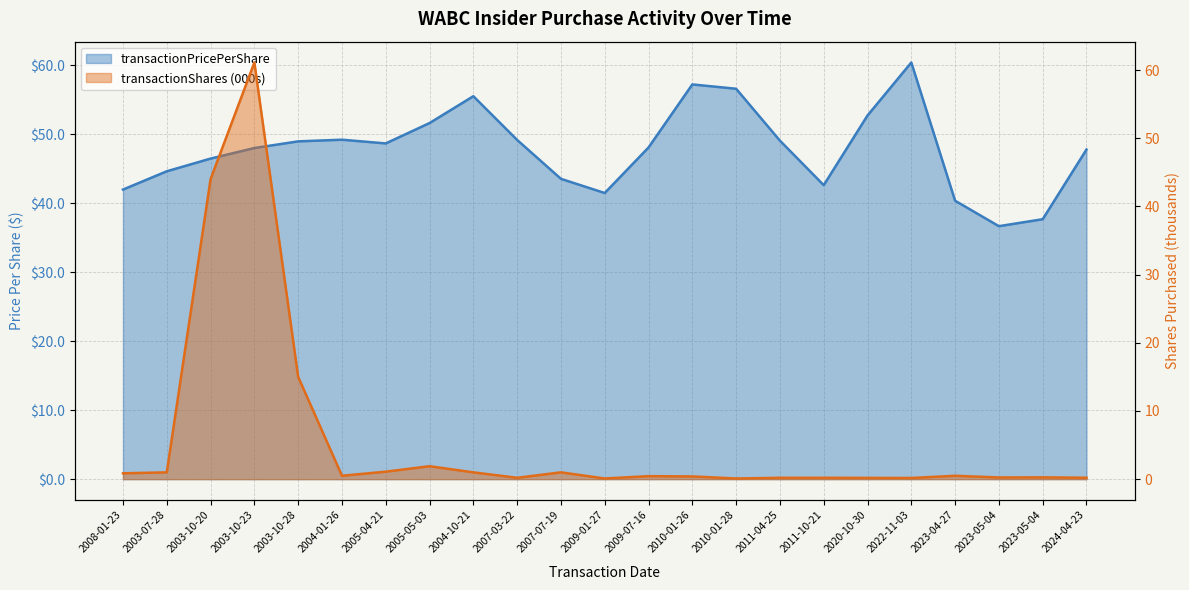

Which series has the largest range (max minus min)?

transactionShares